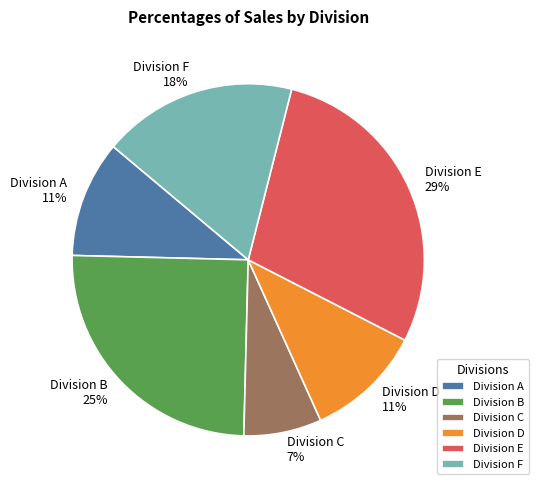

To the nearest percent, what is the average slice percentage?

17%